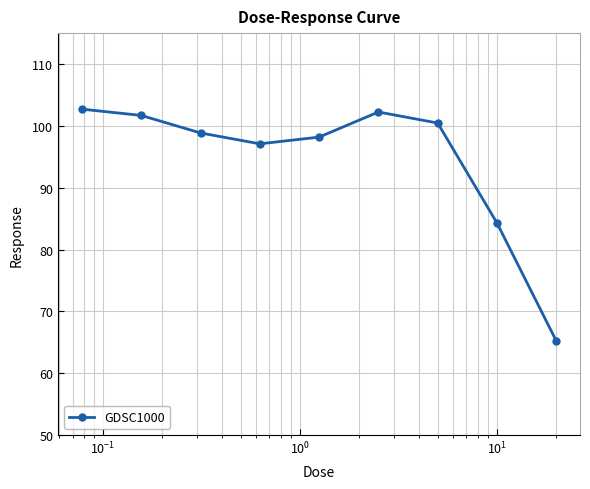

What is the difference between the maximum and minimum values?

37.5